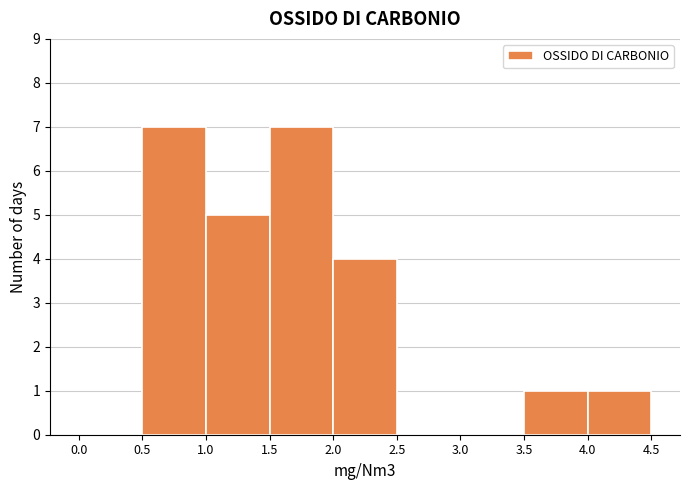

What is the height of the bar covering 1.5 to 2.0 on the x-axis? The values are not printed on the chart, so give them approximately, as read against the axis.

7